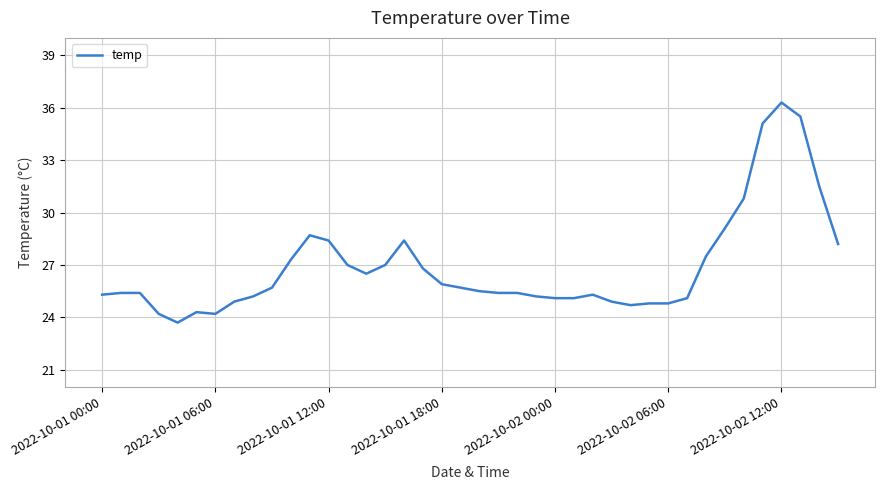

What is the difference between the maximum and minimum values?

12.6